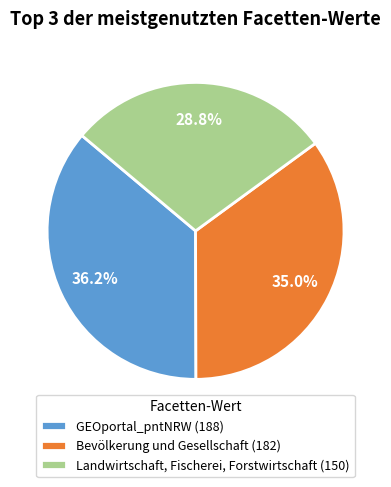

Does Bevölkerung und Gesellschaft account for over 50% of the chart?

No